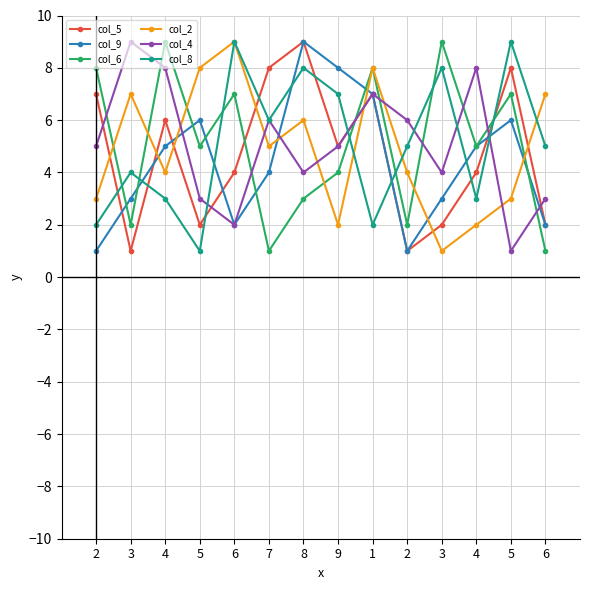

How many lines are shown in the chart?

6